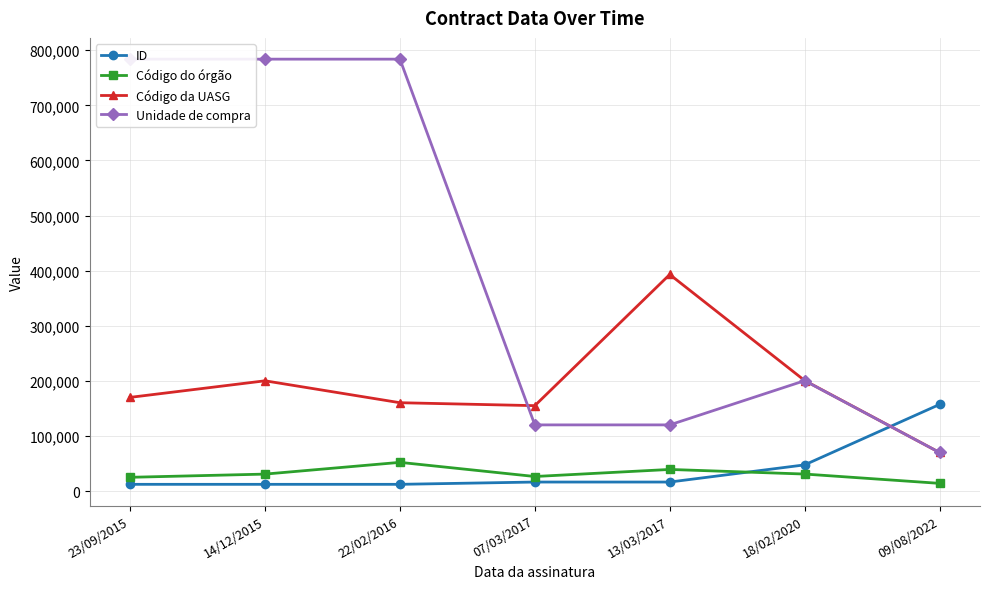

List the series in order of their peak value, lowest first.

Código do órgão, ID, Código da UASG, Unidade de compra